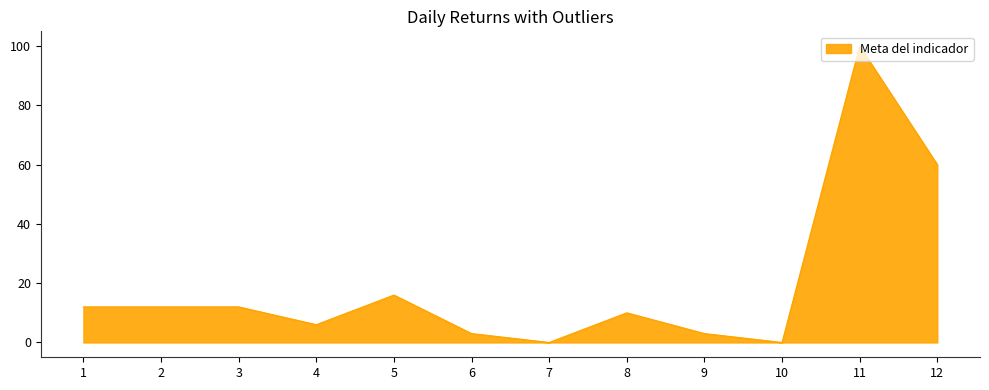

Which category has the highest value across all series?

11